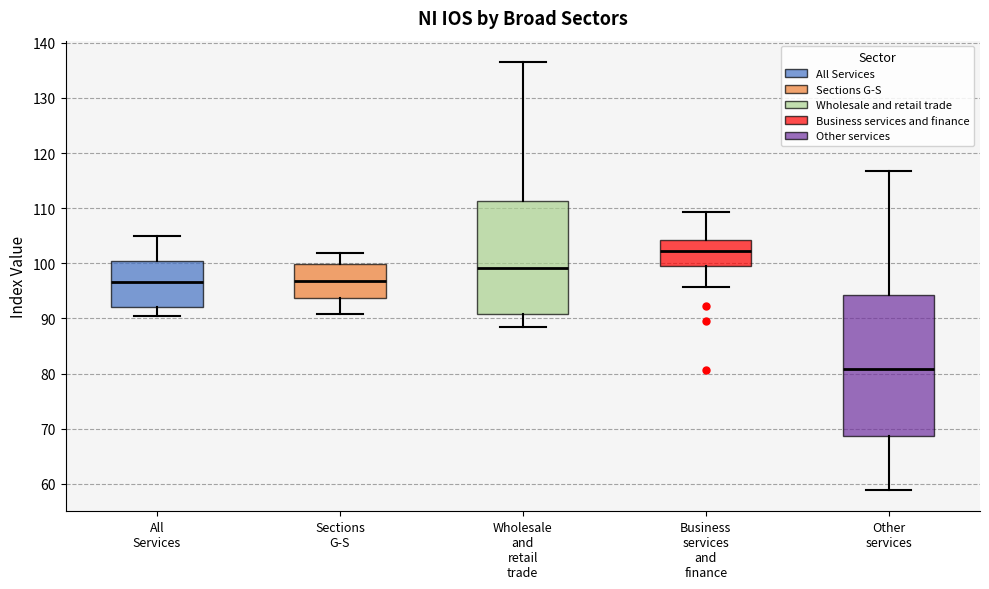

Reading left to right, transcribe this box plot: for each box, give where its median line is, the range the box spans, and where its two whiskers end, as read against the y-axis. The values are not printed on the chart, so give them approximately, as read against the axis.

All Services: median 97, box 92 to 100, whiskers 91 to 105
Sections G-S: median 97, box 94 to 100, whiskers 91 to 102
Wholesale and retail trade: median 99, box 91 to 111, whiskers 89 to 137
Business services and finance: median 102, box 99 to 104, whiskers 96 to 109
Other services: median 81, box 69 to 94, whiskers 59 to 117